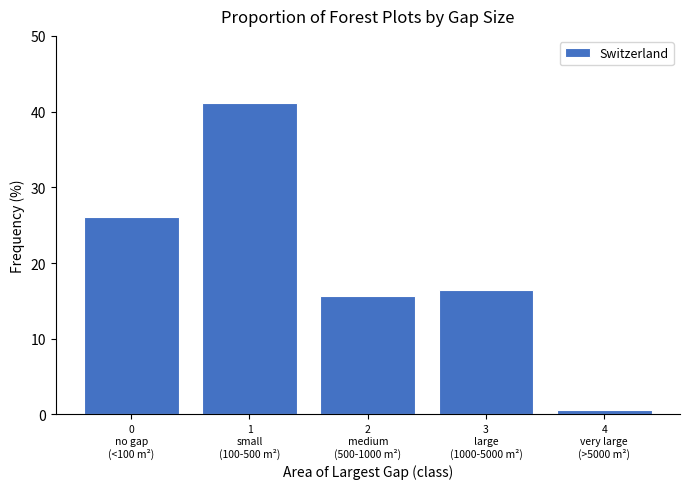

Reading left to right, transcribe all the data shown in this chart.

26.1	41.1	15.7	16.5	0.6